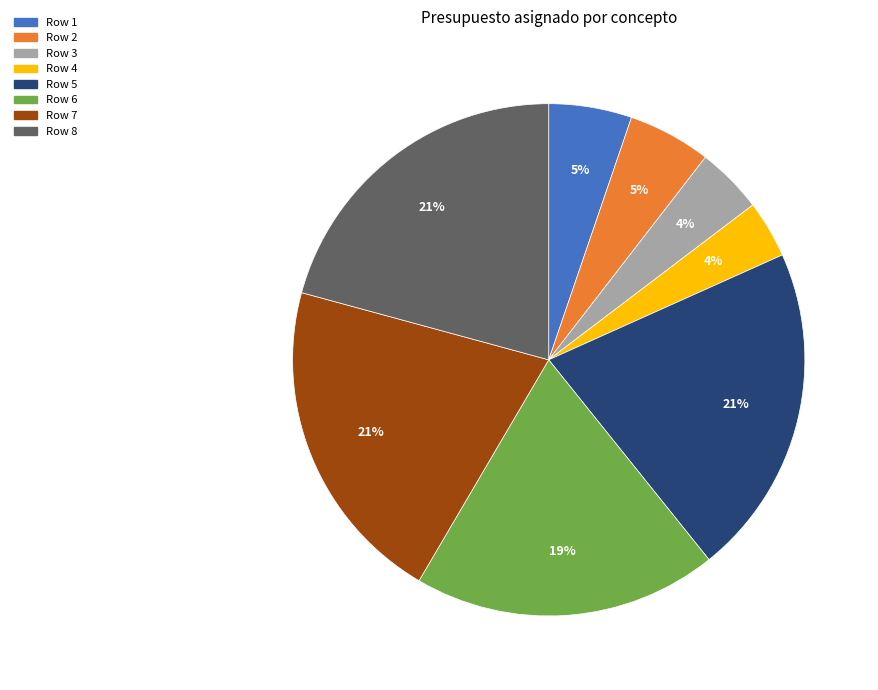

To the nearest percent, what percentage of the pie is Row 5?

21%